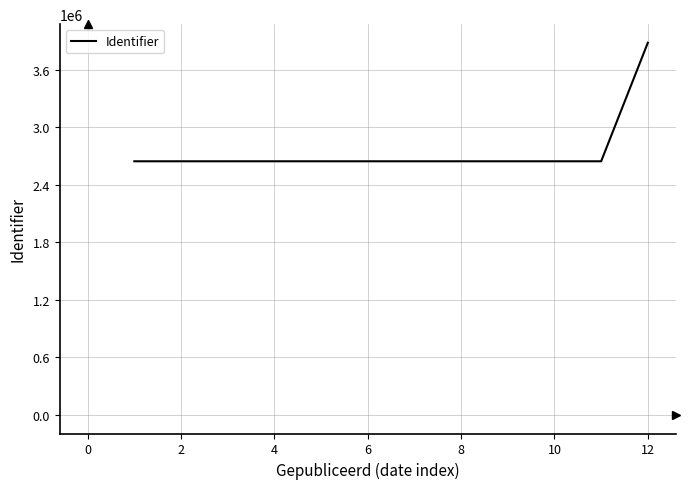

What is the maximum value shown in the chart?

3883129